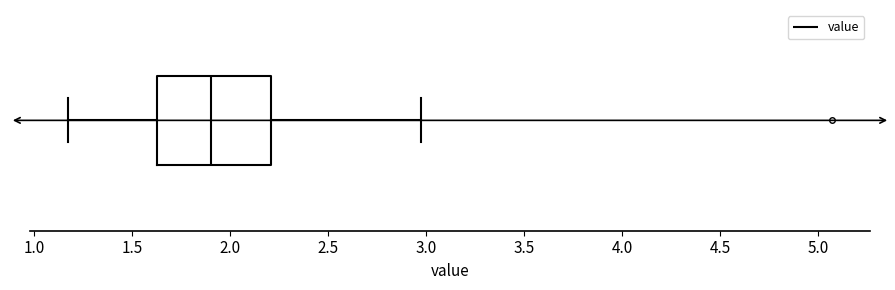

Transcribe this box plot: give where the median line is, the range the box spans, and where the two whiskers end, as read against the x-axis. The values are not printed on the chart, so give them approximately, as read against the axis.

median 1.90, box 1.60 to 2.20, whiskers 1.15 to 2.95